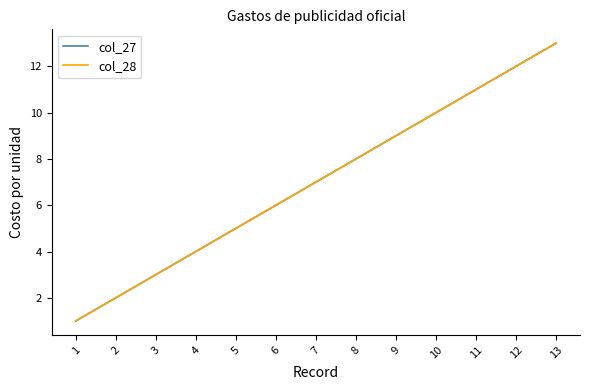

What is the greatest value displayed?

13